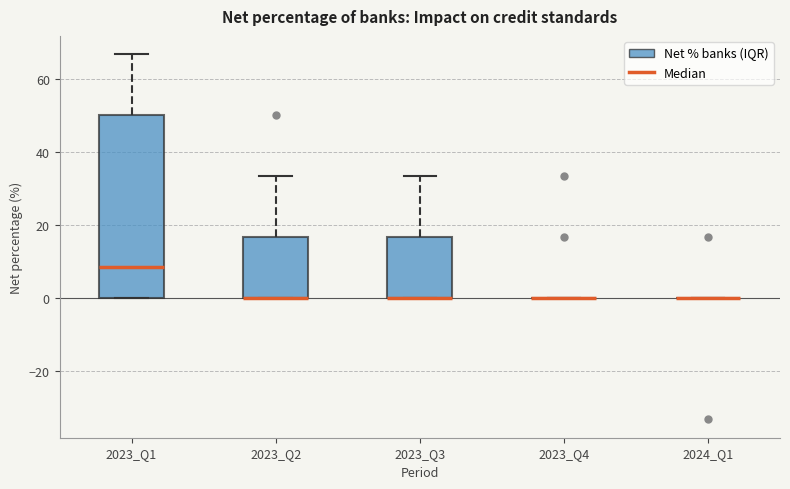

Which box is the tallest, from its lower edge to its upper edge?

2023_Q1